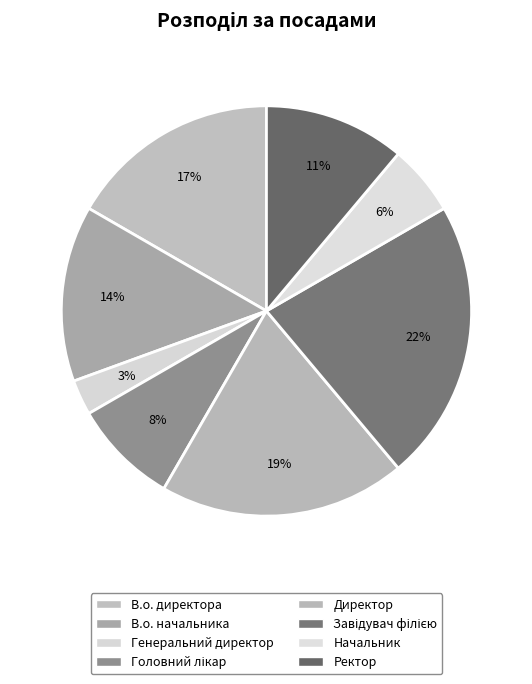

Does any single category account for the majority?

No